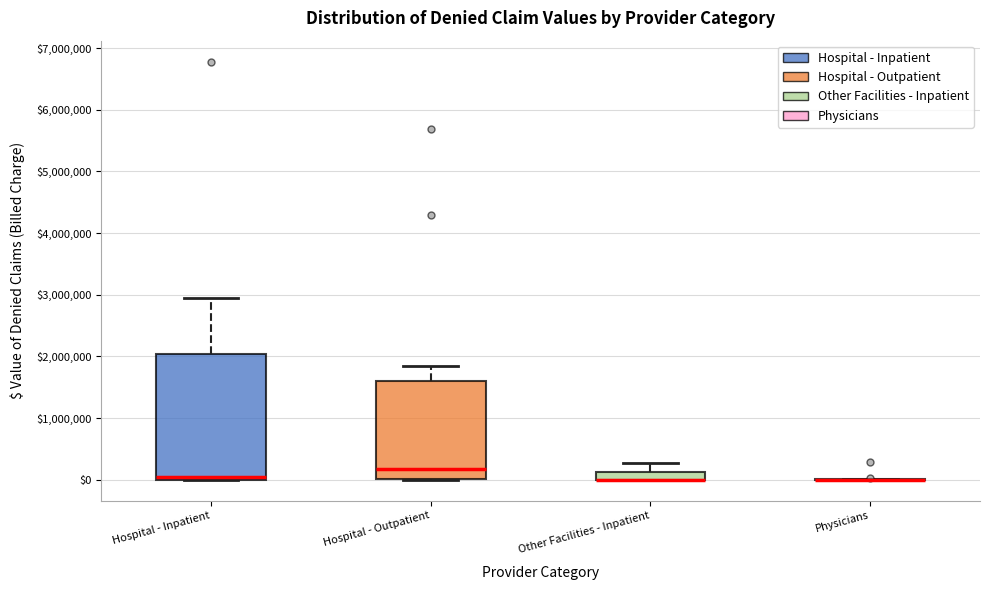

Where is the upper edge of the box for Other Facilities - Inpatient on the y-axis? The values are not printed on the chart, so give them approximately, as read against the axis.

100000